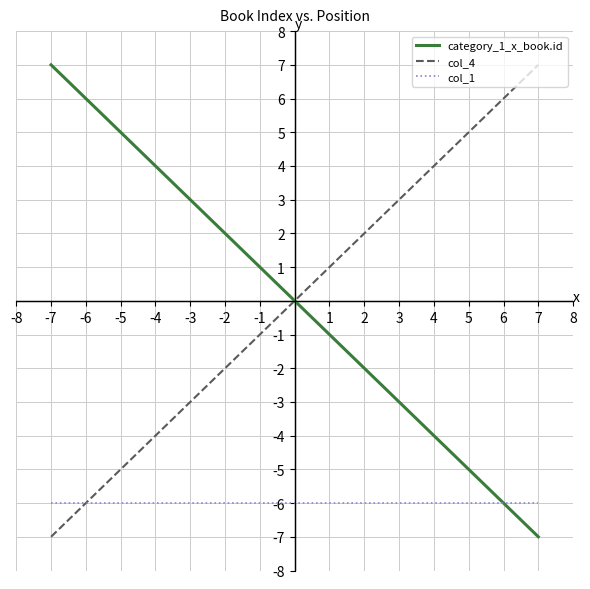

What is the minimum value for category_1_x_book.id?

-7